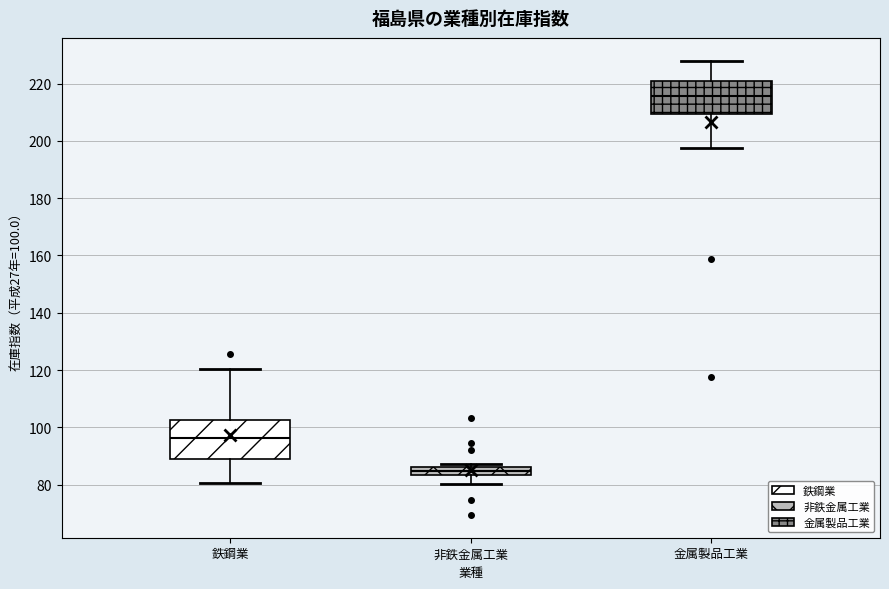

Which box's median line is the lowest?

非鉄金属工業